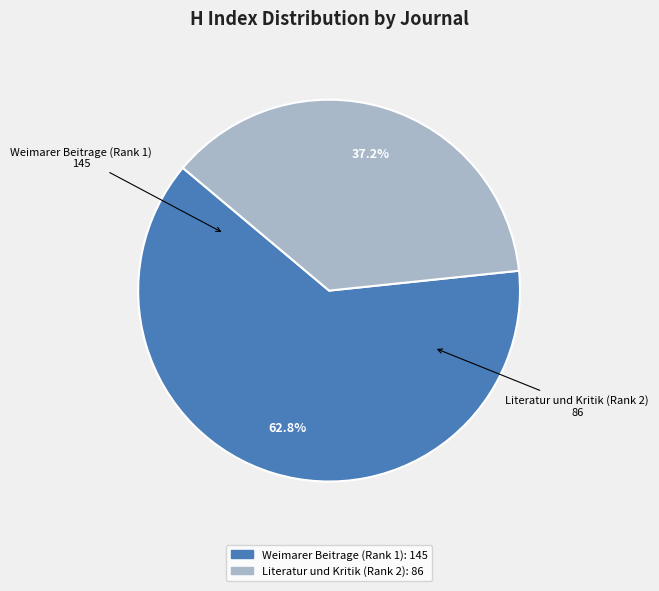

Which category has the smallest portion of the pie?

Literatur und Kritik (Rank 2)